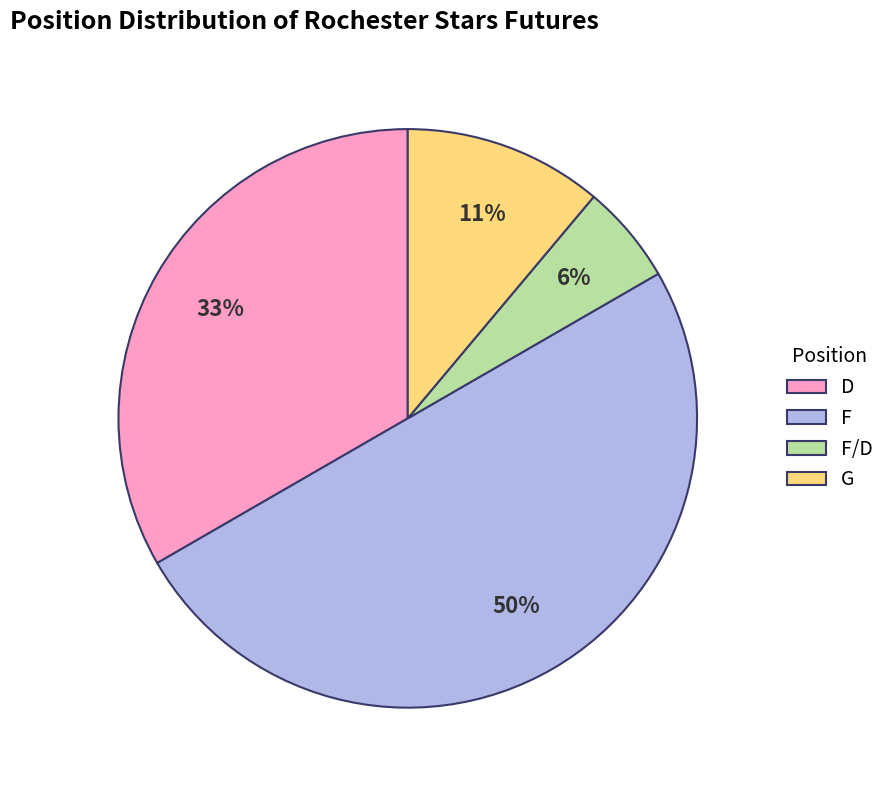

To the nearest percent, what is the difference between the D and G slice percentages?

22%